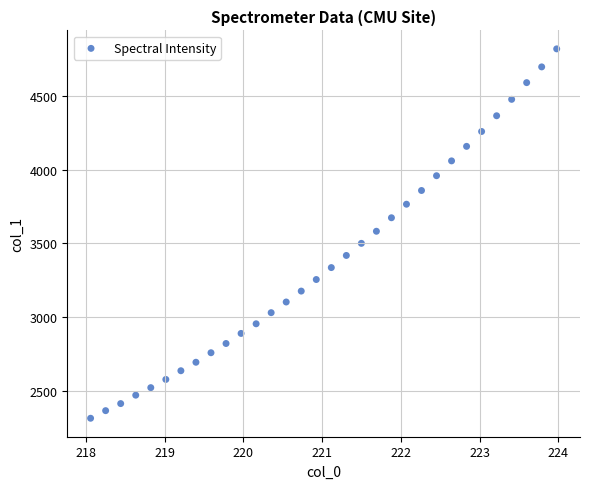

What is the range of Y values (max minus min)?

2510.2